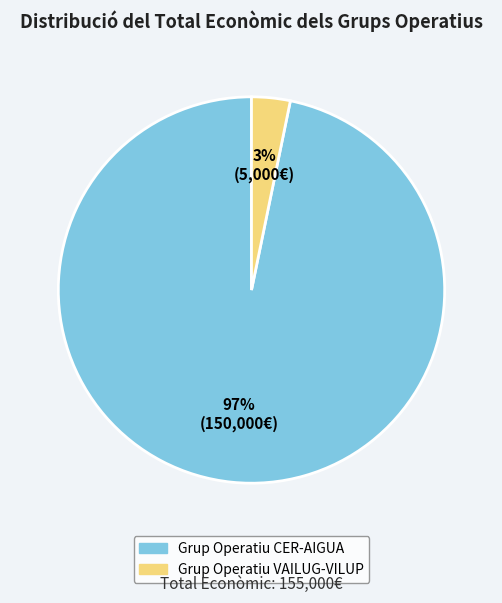

To the nearest percent, what is the difference between the Grup Operatiu VAILUG-VILUP and Grup Operatiu CER-AIGUA slice percentages?

94%